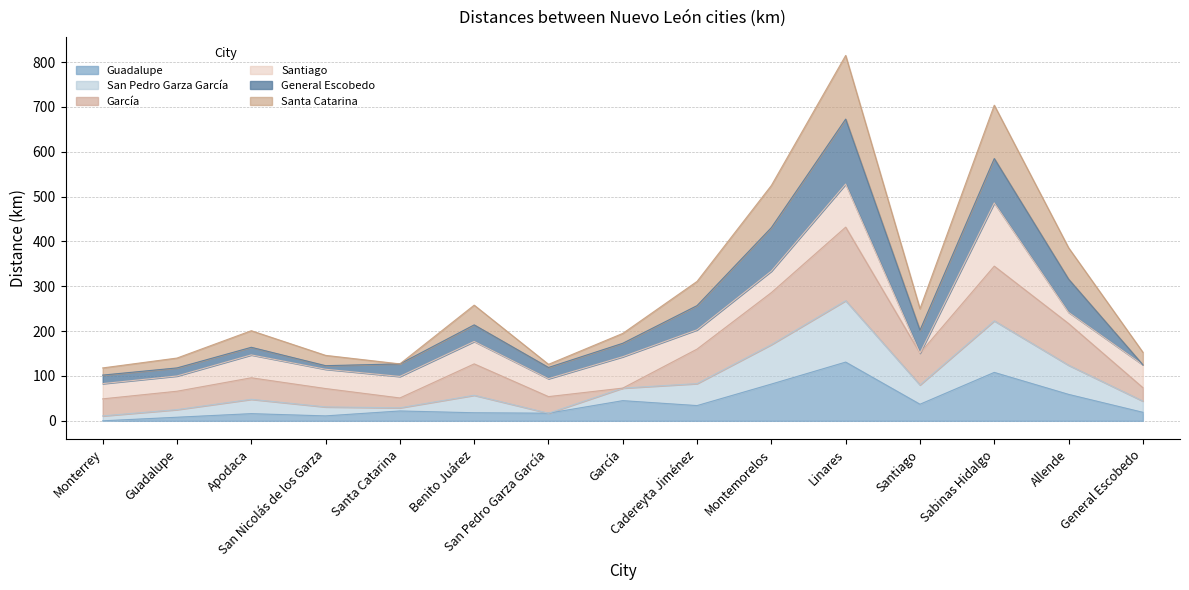

What is the value of the Santa Catarina point at the 9th from the left?

311